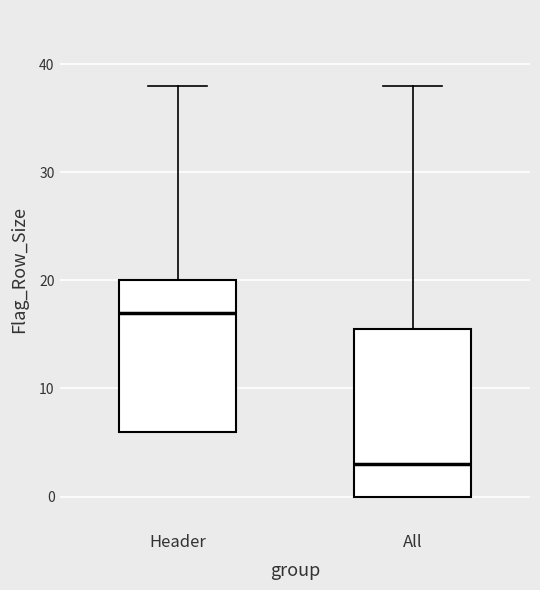

Reading left to right, transcribe this box plot: for each box, give where its median line is, the range the box spans, and where its two whiskers end, as read against the y-axis. The values are not printed on the chart, so give them approximately, as read against the axis.

Header: median 17, box 6 to 20, whiskers 6 to 38
All: median 3, box 0 to 16, whiskers 0 to 38